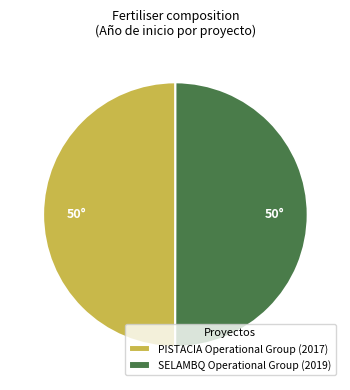

What is the ratio of the value at PISTACIA Operational Group (2017) to the value at SELAMBQ Operational Group (2019)?

1.0